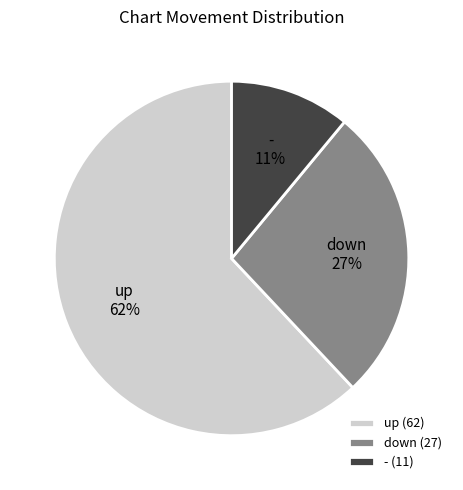

Is there a majority slice in this chart?

Yes